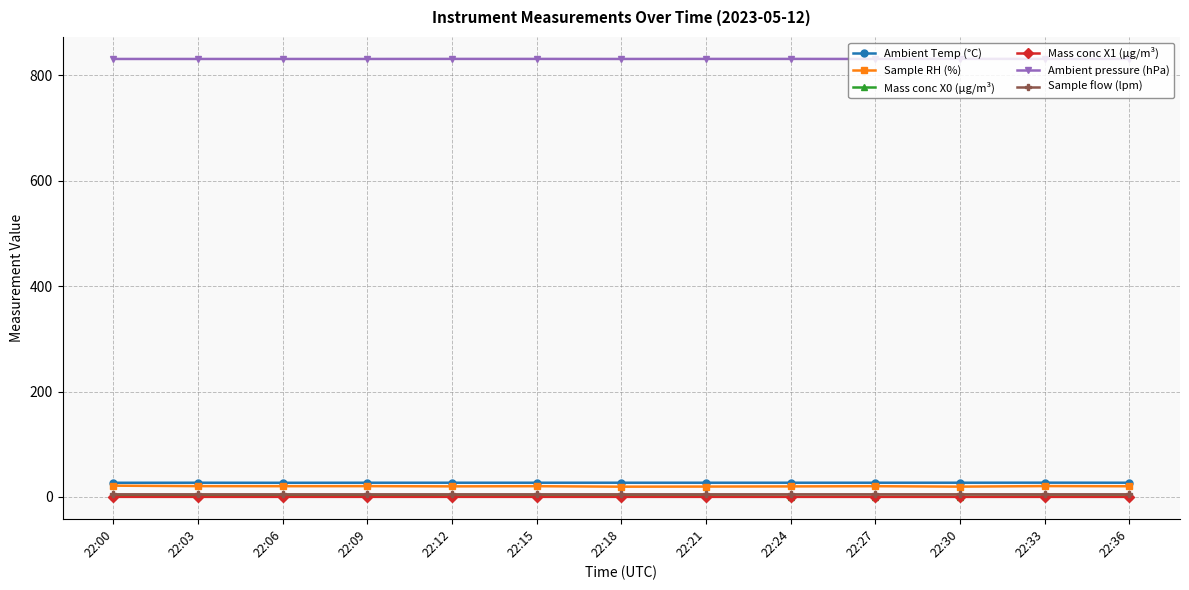

At how many categories does at least one series exceed 103?

13